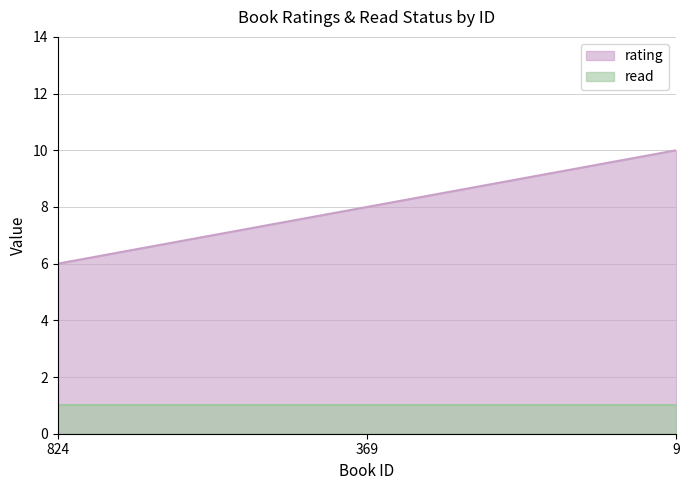

What is the smallest value displayed?

1